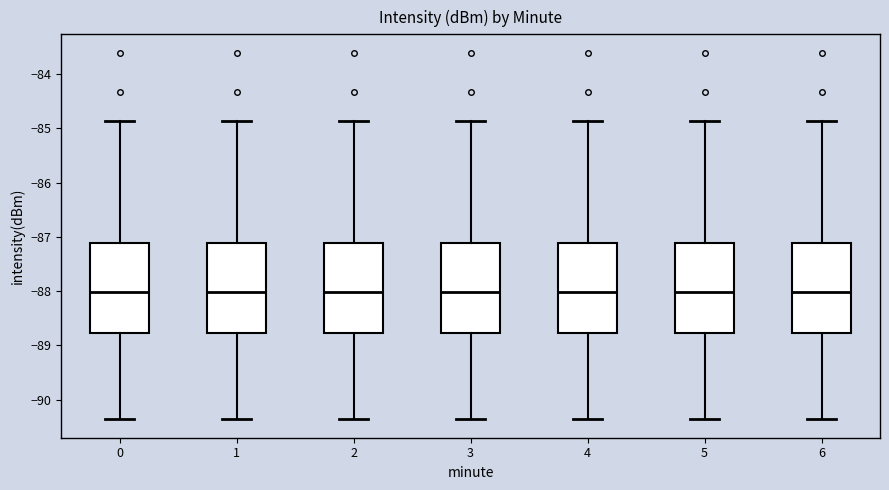

Reading left to right, transcribe this box plot: for each box, give where its median line is, the range the box spans, and where its two whiskers end, as read against the y-axis. The values are not printed on the chart, so give them approximately, as read against the axis.

0: median -88.0, box -88.8 to -87.1, whiskers -90.4 to -84.9
1: median -88.0, box -88.8 to -87.1, whiskers -90.4 to -84.9
2: median -88.0, box -88.8 to -87.1, whiskers -90.4 to -84.9
3: median -88.0, box -88.8 to -87.1, whiskers -90.4 to -84.9
4: median -88.0, box -88.8 to -87.1, whiskers -90.4 to -84.9
5: median -88.0, box -88.8 to -87.1, whiskers -90.4 to -84.9
6: median -88.0, box -88.8 to -87.1, whiskers -90.4 to -84.9